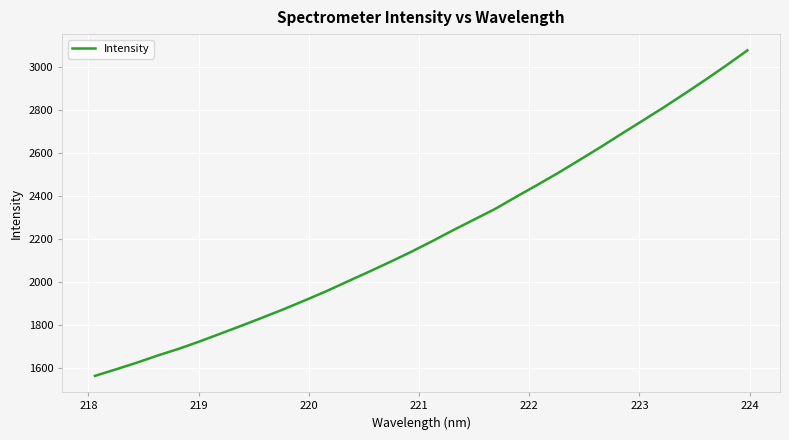

What is the minimum value shown in the chart?

1561.2